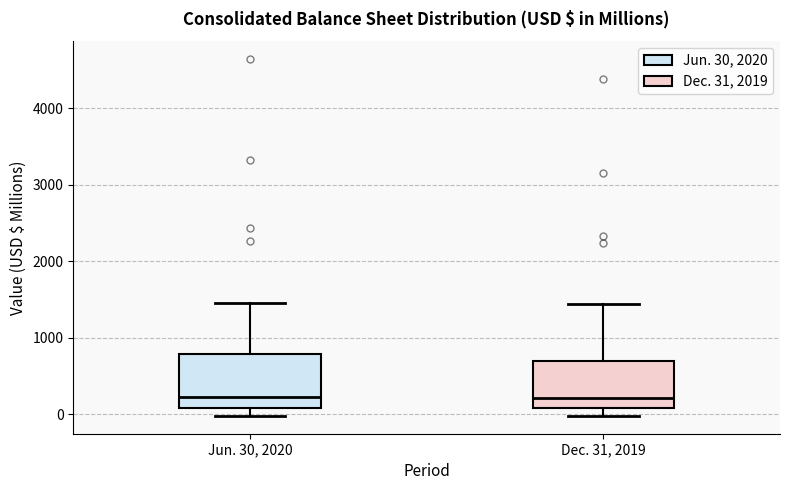

Reading left to right, read every box against the y-axis: the position of its median line, the range the box covers, and the ends of its whiskers. The values are not printed on the chart, so give them approximately, as read against the axis.

Jun. 30, 2020: median 200, box 100 to 800, whiskers 0 to 1400
Dec. 31, 2019: median 200, box 100 to 700, whiskers 0 to 1400